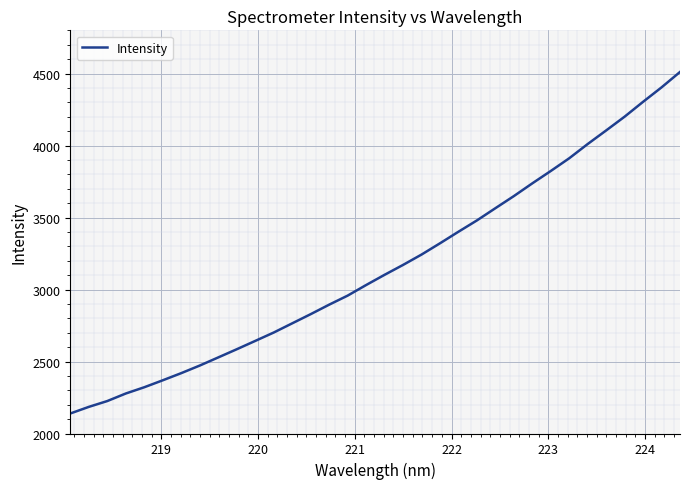

What is the smallest value displayed?

2138.9